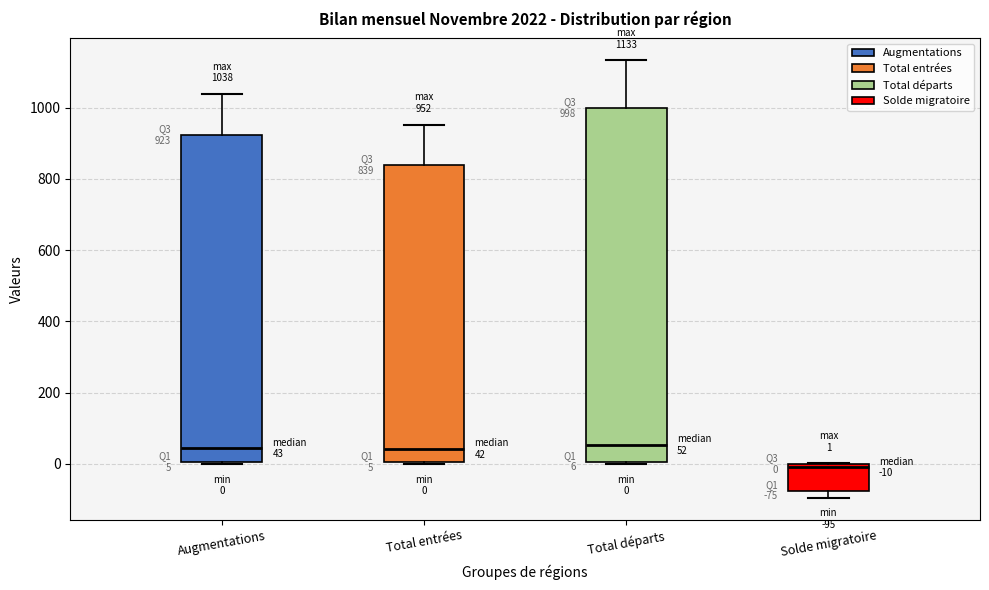

Which box is the tallest, from its lower edge to its upper edge?

Total départs